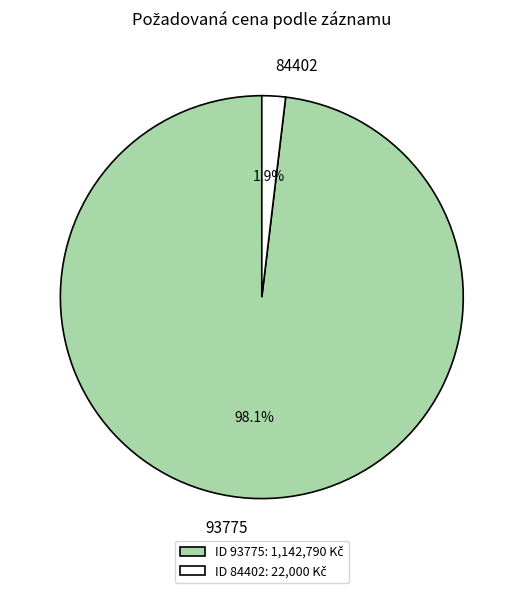

How many segments does this pie chart have?

2